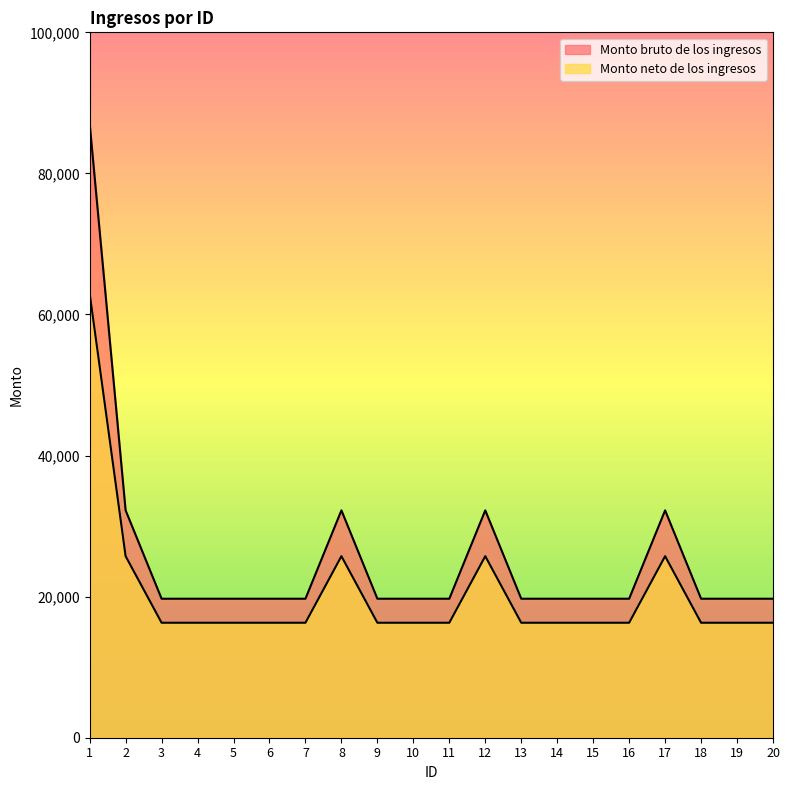

The value of Monto neto de los ingresos at 10 is 3804.6. True or false?

False